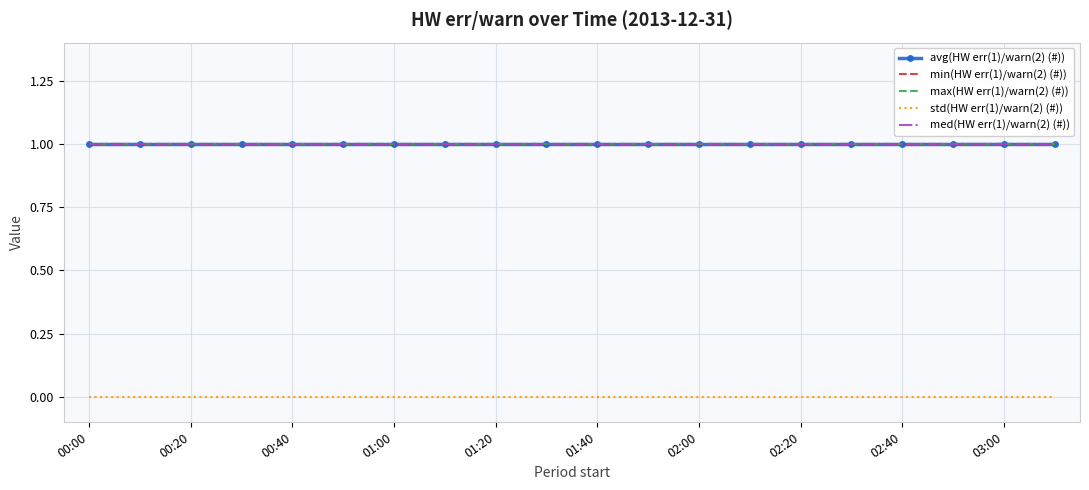

True or false: avg(HW err(1)/warn(2) (#)) and med(HW err(1)/warn(2) (#)) intersect in this chart.

False